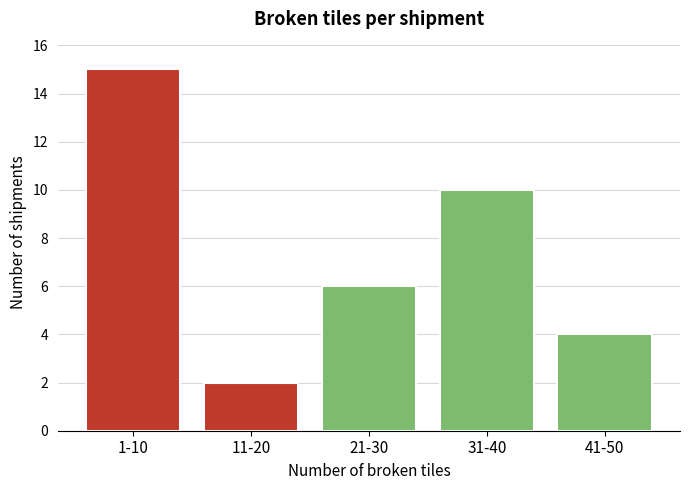

Reading left to right, extract all data points from this chart.

15	2	6	10	4